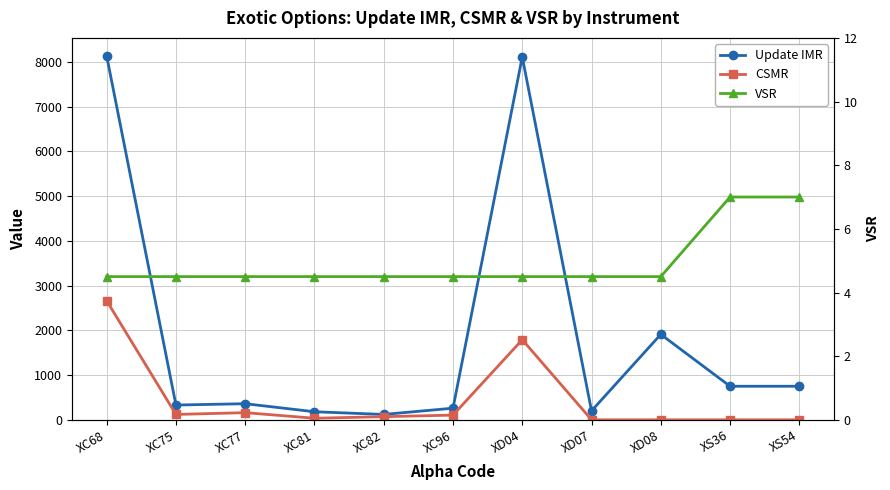

Reading left to right, transcribe all the data shown in this chart.

Update IMR: 8130.0	330.0	360.0	180.0	120.0	260.0	8110.0	200.0	1910.0	750.0	750.0
CSMR: 2660.0	120.0	160.0	35.0	70.0	105.0	1790.0	0.0	0.0	0.0	0.0
VSR: 4.5	4.5	4.5	4.5	4.5	4.5	4.5	4.5	4.5	7.0	7.0